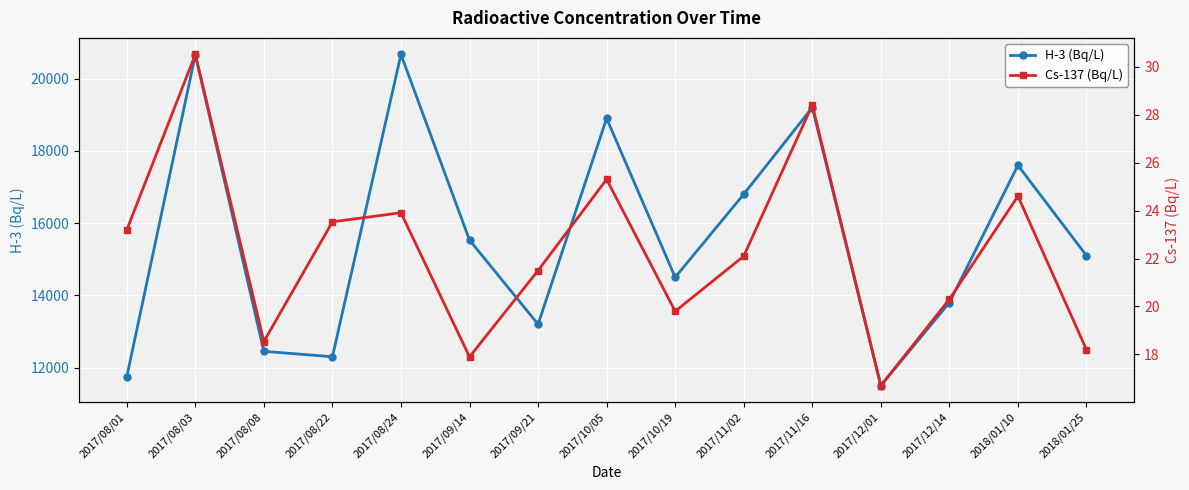

Rank the series by their average value, from highest to lowest.

H-3 (Bq/L), Cs-137 (Bq/L)